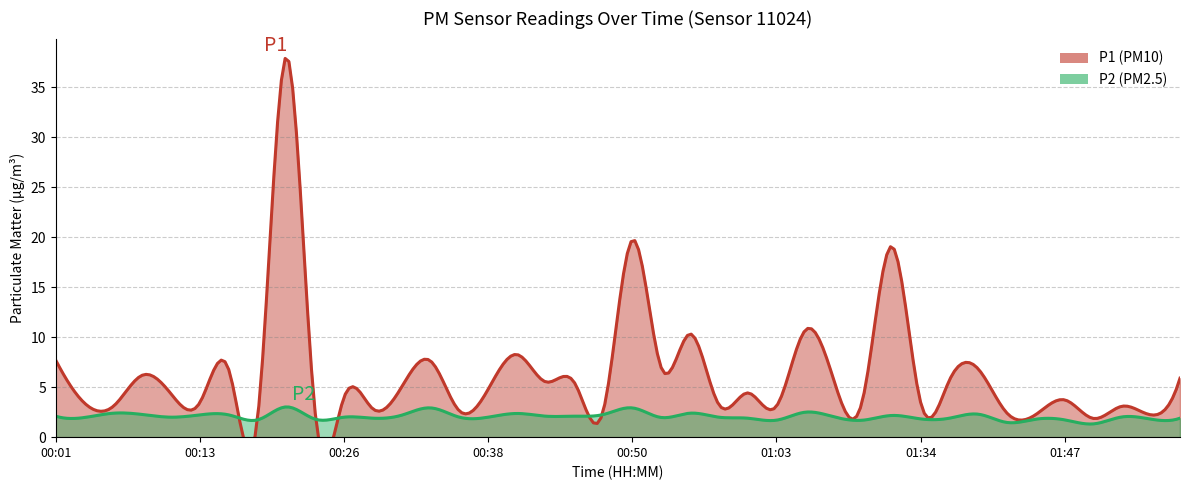

Reading right to left, list all the values displayed in this chart.

P1: 02:06=5.9	02:01=2.2	01:55=3.1	01:50=1.9	01:47=3.7	01:44=2.3	01:42=2.4	01:39=6.8	01:37=5.7	01:34=3.5	01:32=19.1	01:21=3.9	01:13=5.6	01:05=10.7	01:03=3.1	01:01=4.4	00:58=3.3	00:56=10.3	00:53=7.0	00:50=19.7	00:48=2.7	00:45=5.4	00:43=5.5	00:40=8.3	00:38=4.8	00:35=2.6	00:33=7.6	00:31=5.0	00:28=2.8	00:26=4.0	00:23=2.4	00:21=38.1	00:18=1.9	00:16=6.8	00:13=3.5	00:11=4.3	00:08=6.2	00:06=3.1	00:04=3.4	00:01=7.7
P2: 02:06=1.9	02:01=1.8	01:55=2.0	01:50=1.3	01:47=1.7	01:44=1.8	01:42=1.5	01:39=2.3	01:37=1.9	01:34=1.8	01:32=2.2	01:21=1.7	01:13=2.0	01:05=2.5	01:03=1.7	01:01=1.9	00:58=2.0	00:56=2.4	00:53=2.0	00:50=2.9	00:48=2.3	00:45=2.1	00:43=2.1	00:40=2.4	00:38=2.0	00:35=2.0	00:33=2.9	00:31=2.2	00:28=1.9	00:26=2.0	00:23=1.8	00:21=3.0	00:18=1.7	00:16=2.2	00:13=2.2	00:11=2.0	00:08=2.3	00:06=2.4	00:04=2.0	00:01=2.1